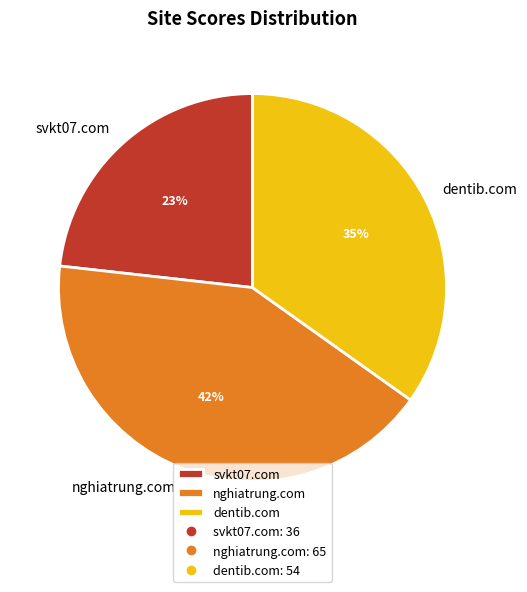

The svkt07.com slice represents 23% of the pie. True or false?

True